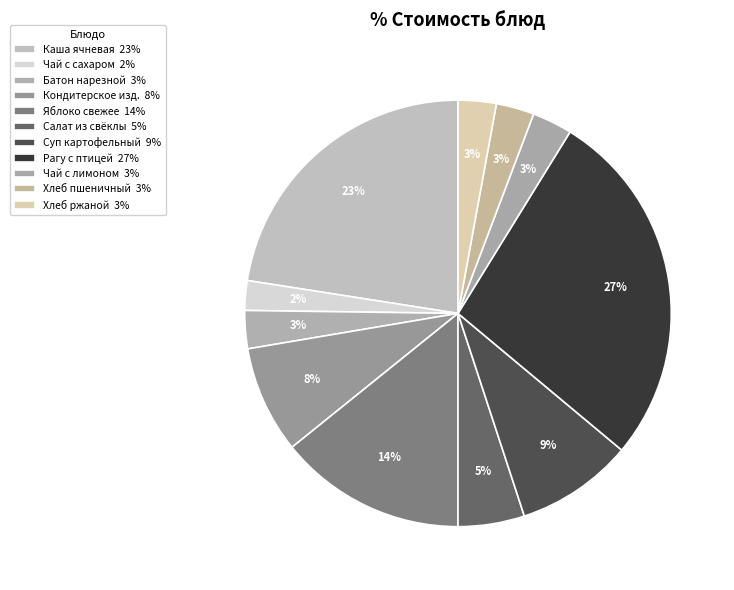

How many slices are in this pie chart?

11